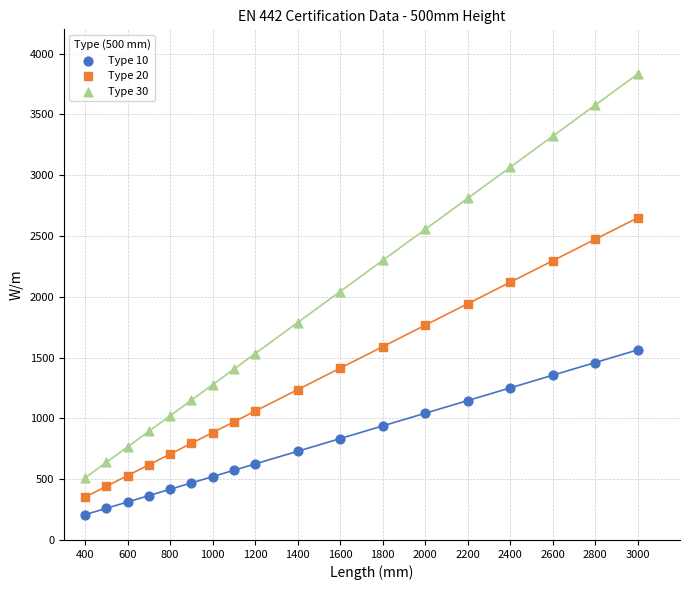

In the Type 30 series, what Y value is closest to 2171?

2043